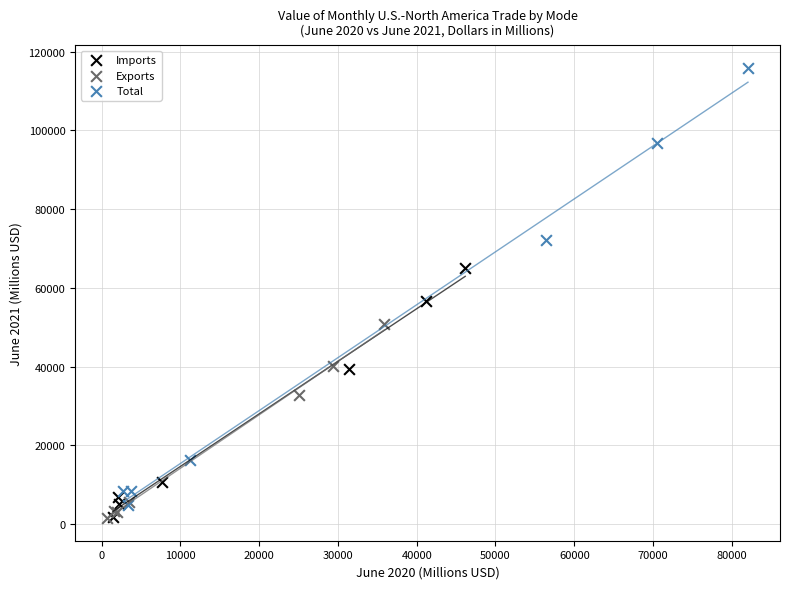

Which series reaches the maximum Y coordinate?

Total